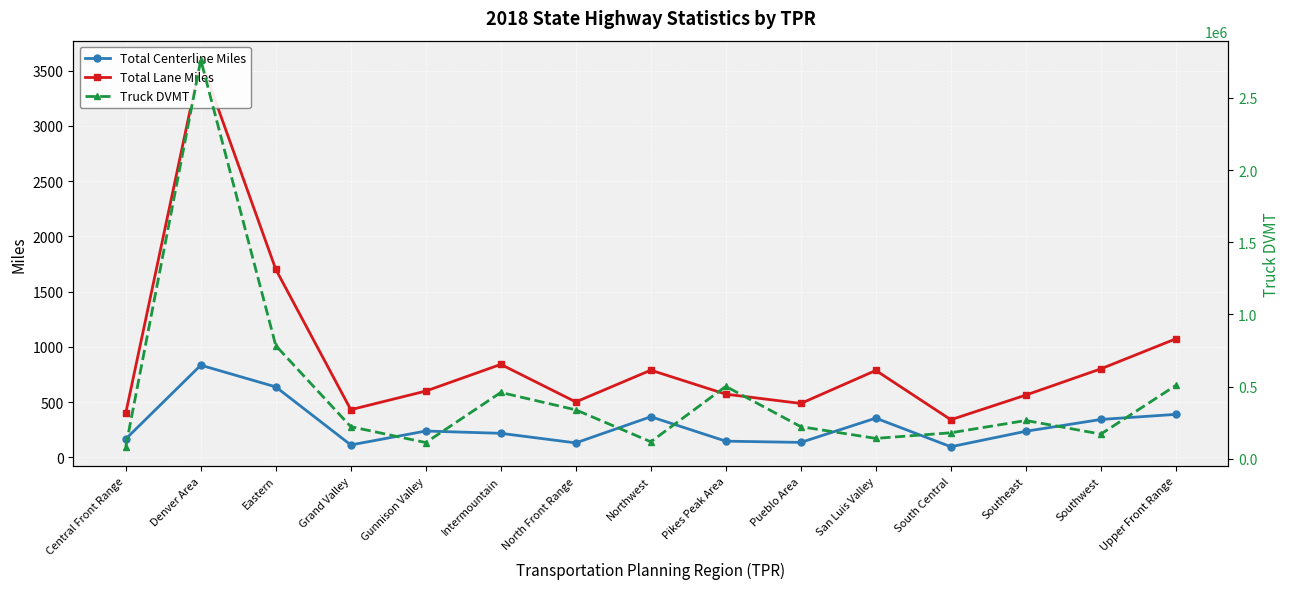

How many categories are shown in the chart?

15